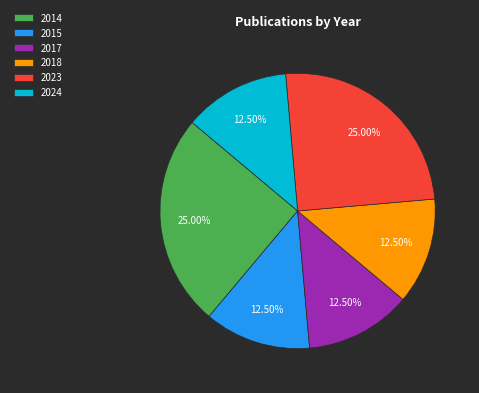

Does 2024 represent more than half of the total?

No